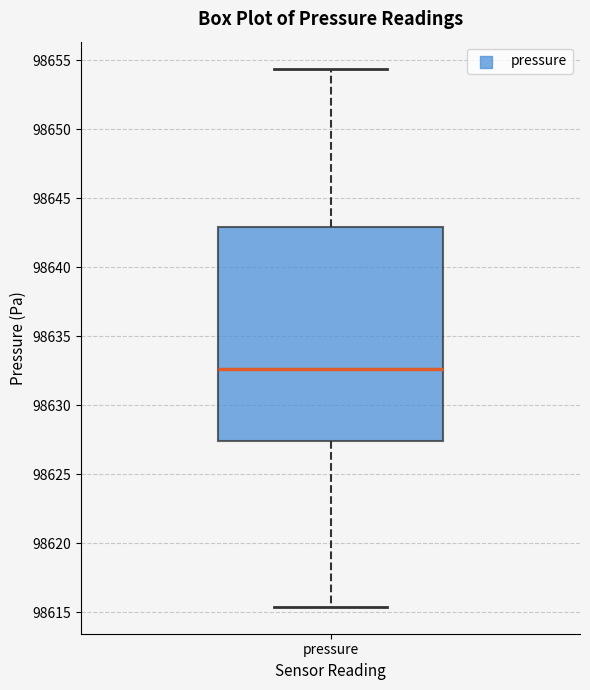

Where does the upper whisker of the box for pressure end on the y-axis? The values are not printed on the chart, so give them approximately, as read against the axis.

98654.5